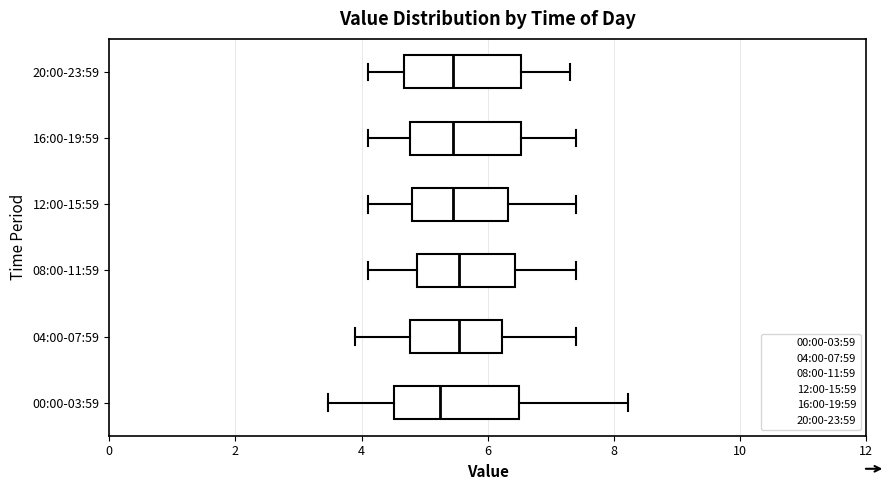

Reading bottom to top, read every box against the x-axis: the position of its median line, the range the box covers, and the ends of its whiskers. The values are not printed on the chart, so give them approximately, as read against the axis.

00:00-03:59: median 5.2, box 4.6 to 6.6, whiskers 3.4 to 8.2
04:00-07:59: median 5.6, box 4.8 to 6.2, whiskers 4.0 to 7.4
08:00-11:59: median 5.6, box 4.8 to 6.4, whiskers 4.2 to 7.4
12:00-15:59: median 5.4, box 4.8 to 6.4, whiskers 4.2 to 7.4
16:00-19:59: median 5.4, box 4.8 to 6.6, whiskers 4.2 to 7.4
20:00-23:59: median 5.4, box 4.6 to 6.6, whiskers 4.2 to 7.4